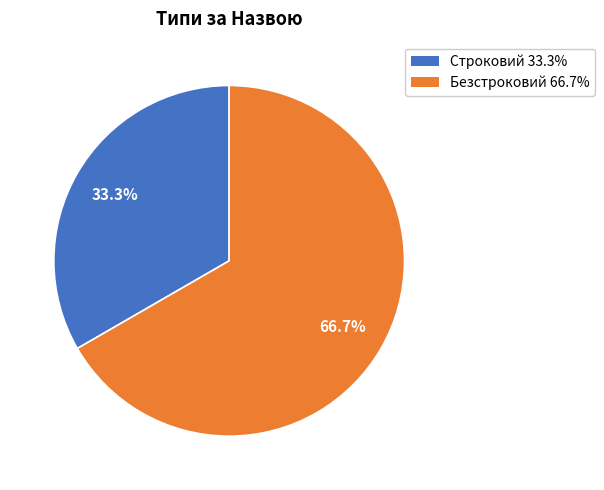

How many segments does this pie chart have?

2